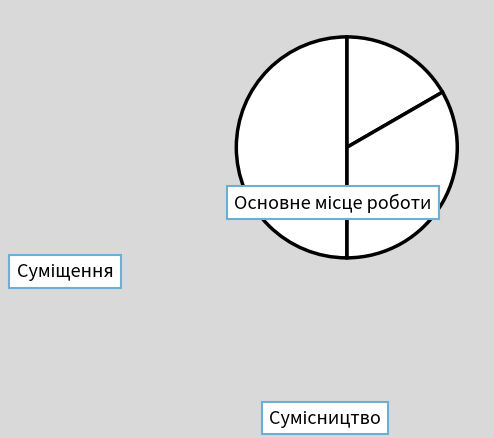

To the nearest percent, what is the combined percentage of Основне місце роботи and Сумісництво?

67%